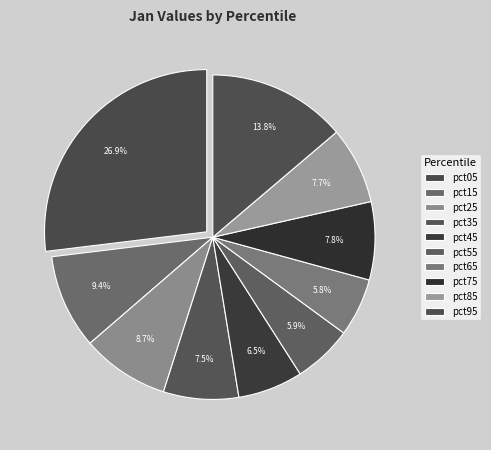

Is pct25 the majority of the pie?

No